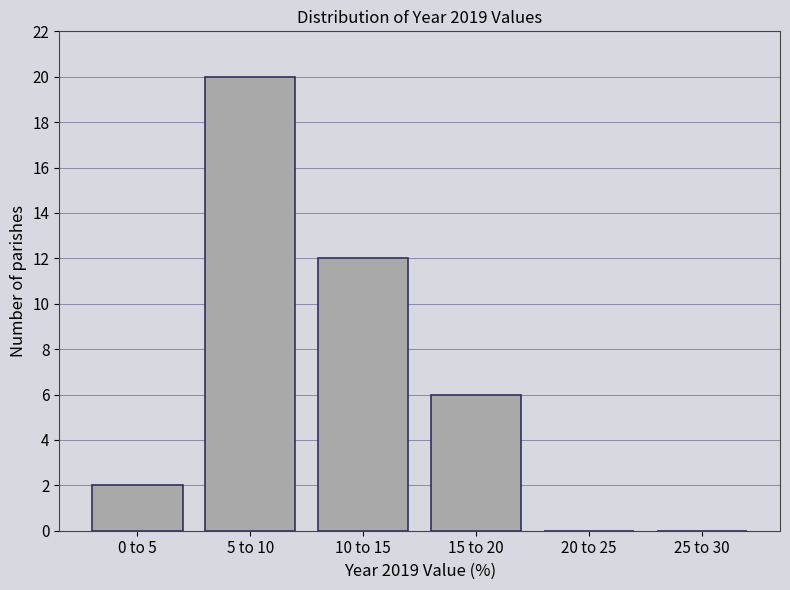

Reading right to left, extract all data points from this chart.

25 to 30=0	20 to 25=0	15 to 20=6	10 to 15=12	5 to 10=20	0 to 5=2